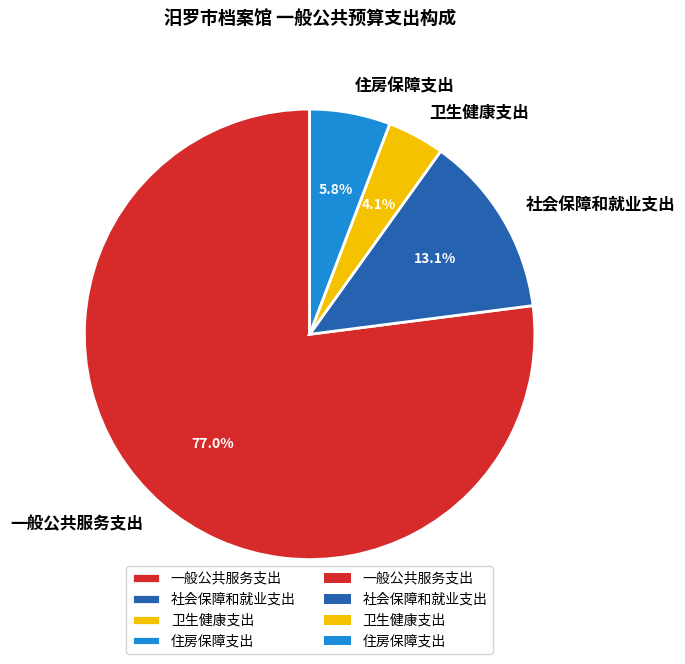

What is the ratio of the value at 住房保障支出 to the value at 卫生健康支出?

1.4